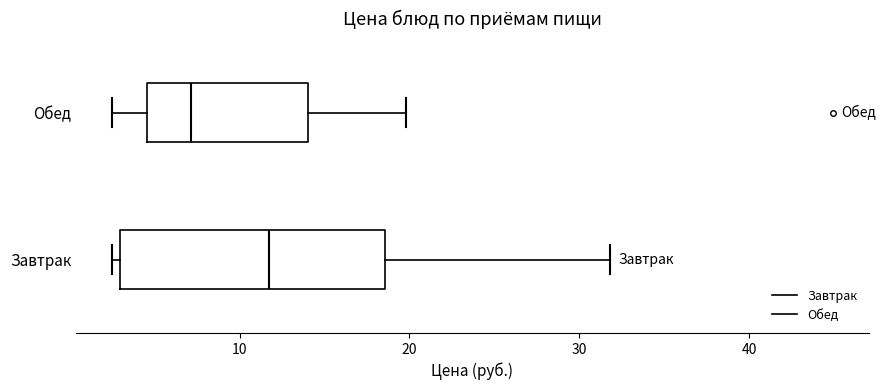

Comparing the boxes themselves (not the whiskers), which one is the widest?

Завтрак